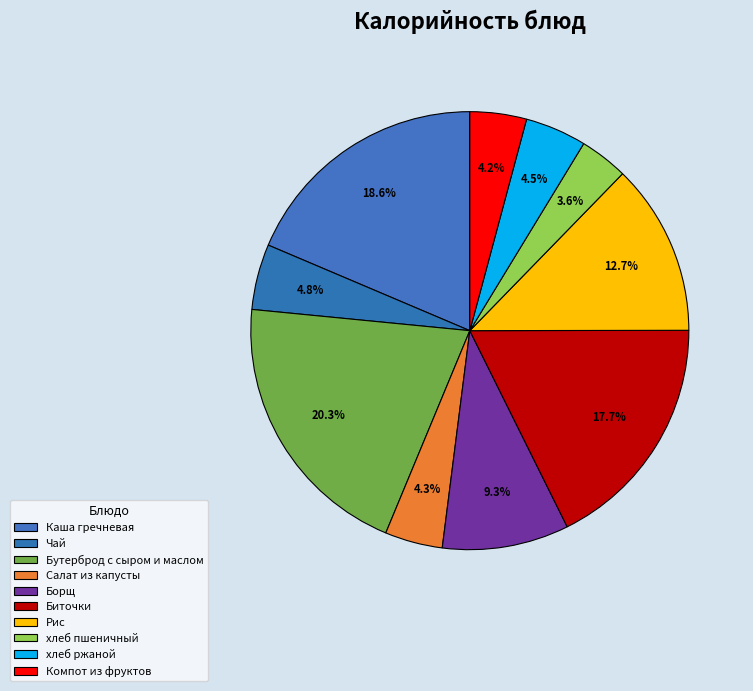

Approximately how many times larger is the value at Чай compared to хлеб пшеничный?

1.4